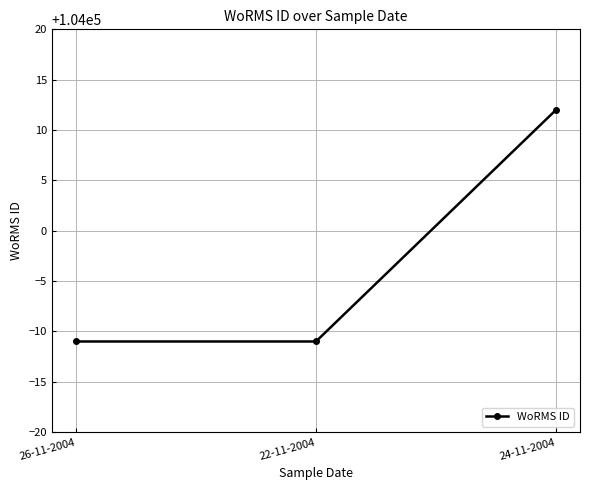

What is the difference between the maximum and minimum values?

23